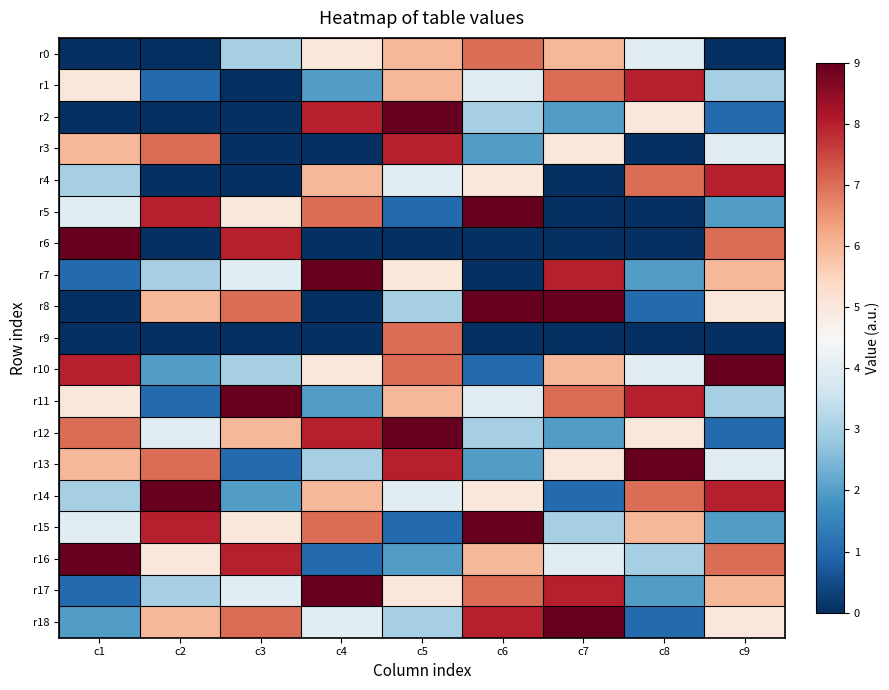

Rank the series at c4 from highest to lowest value.

r7, r17, r2, r12, r5, r15, r4, r14, r0, r10, r18, r13, r1, r11, r16, r3, r6, r8, r9